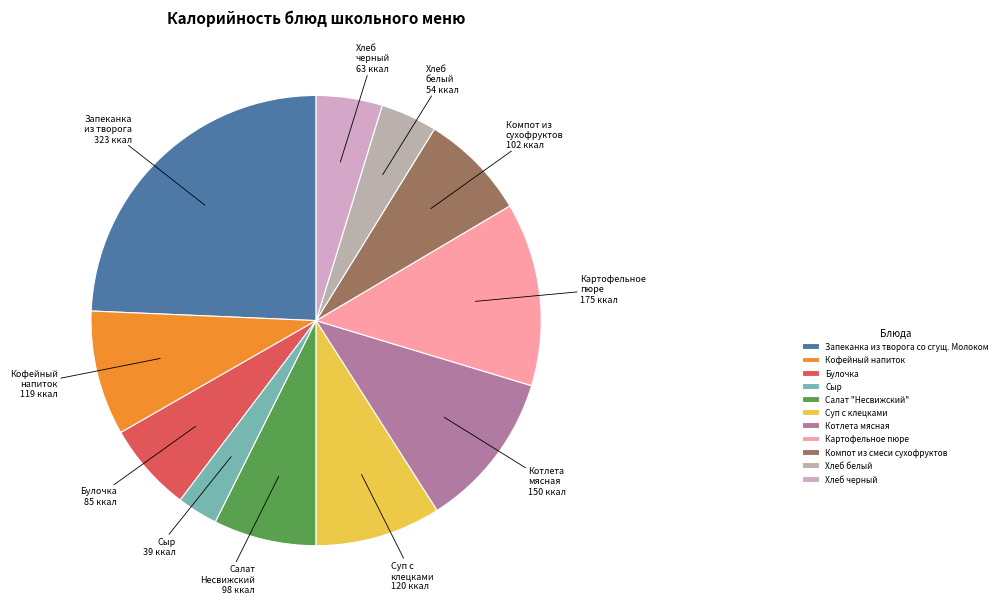

Does Хлеб белый represent more than half of the total?

No